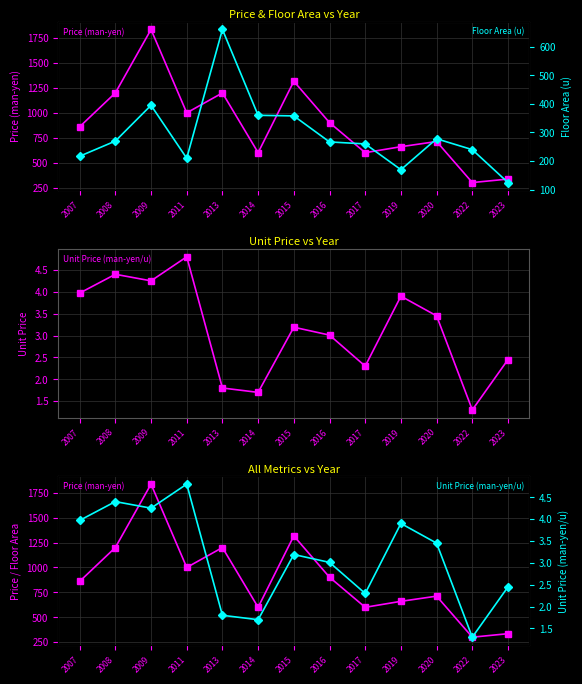

At which label is Floor Area (u) closest to 392?

2009